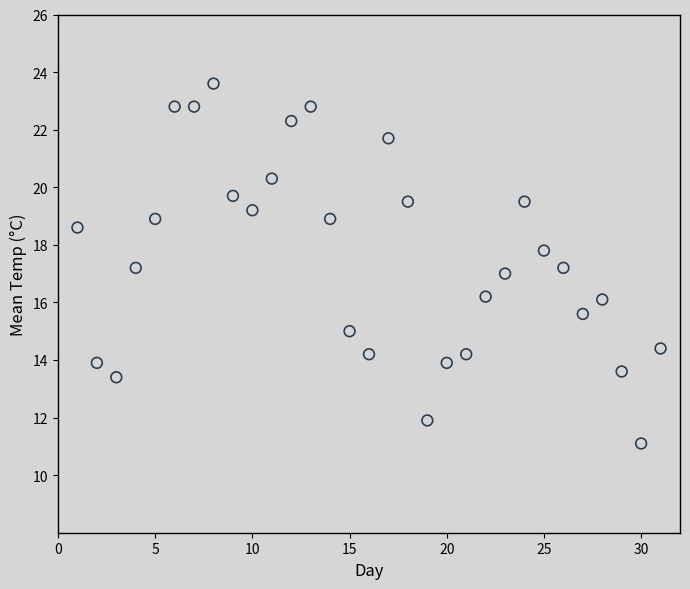

What is the range of Y values (max minus min)?

12.5